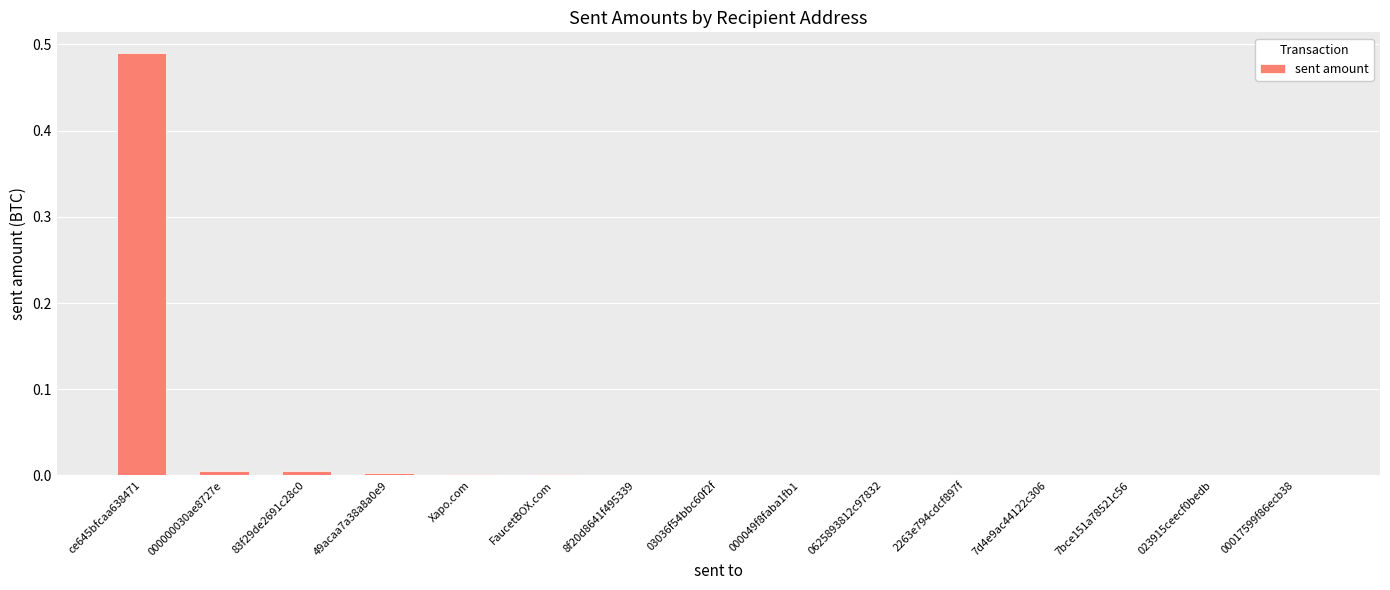

Is it true that the value at 2263e794cdcf897f is 0.0?

True